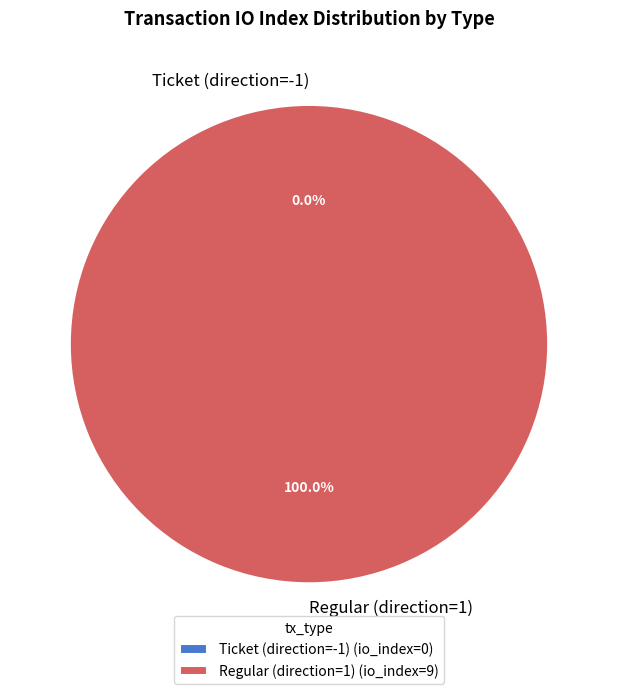

To the nearest percent, what portion does Regular (direction=1) represent?

100%